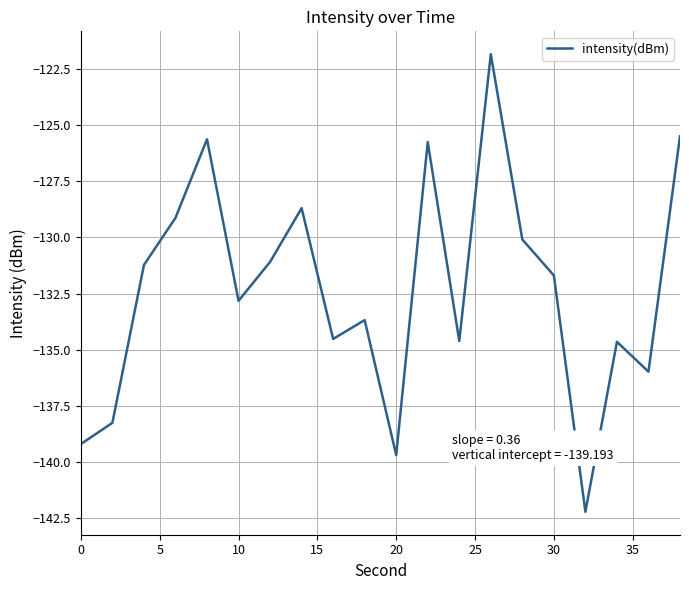

What is the maximum value shown in the chart?

-121.9